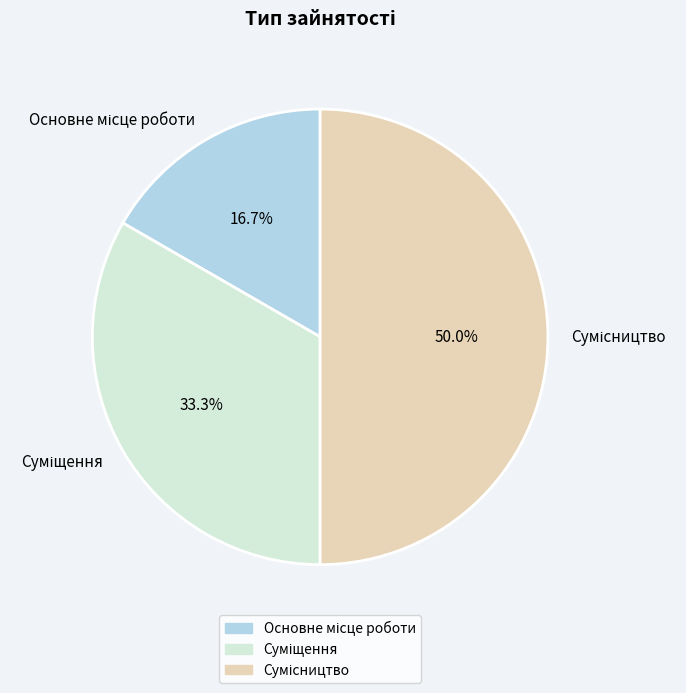

Count the number of slices in the pie.

3